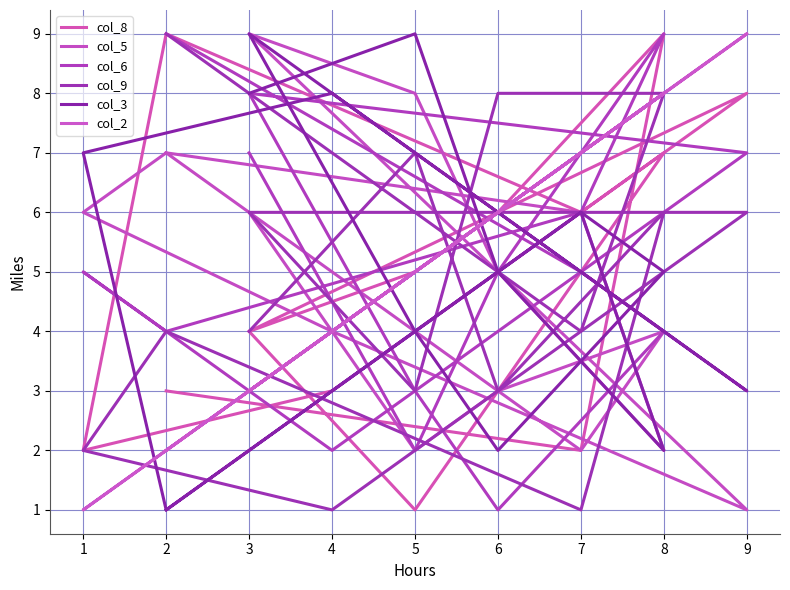

Which series has the largest total across all categories?

col_6